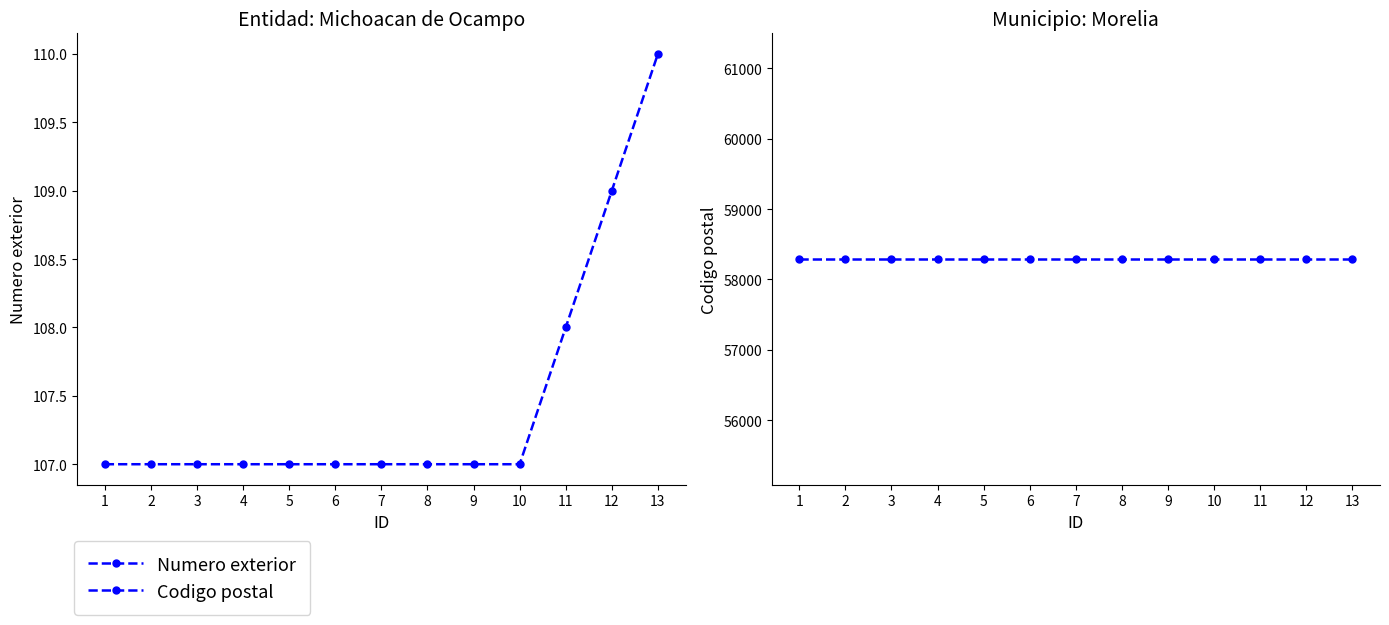

The Codigo postal series shows 58290 at 7. True or false?

True